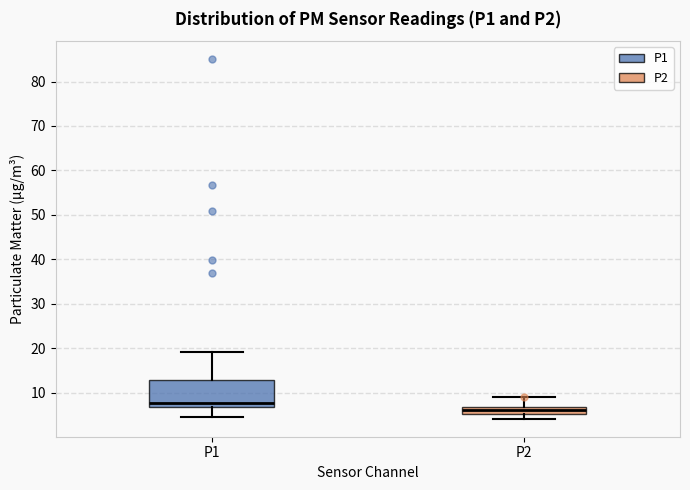

Where does the median line of the box for P1 sit on the y-axis? The values are not printed on the chart, so give them approximately, as read against the axis.

8